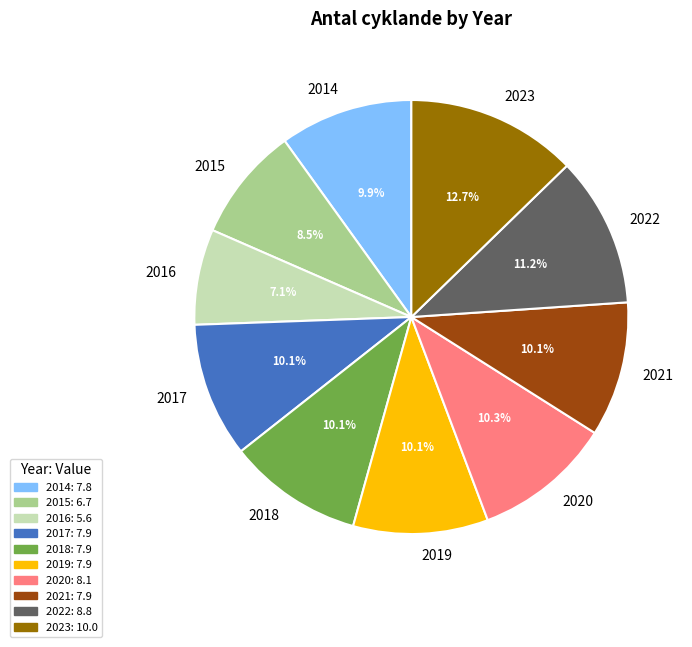

What percentage do 2018 and 2023 together represent?

22.8%